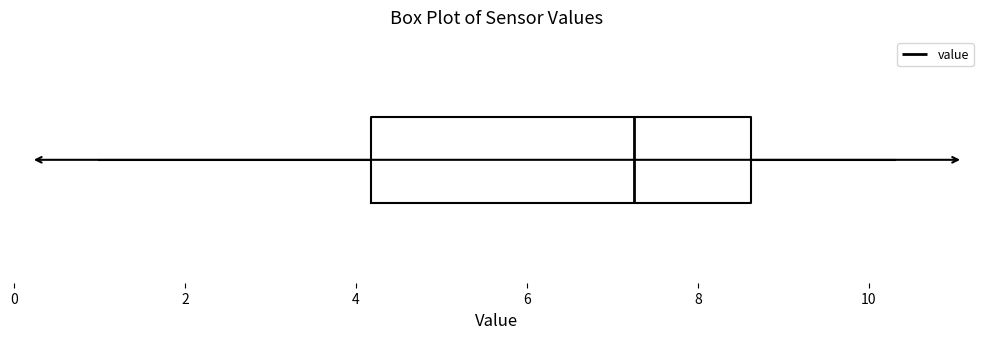

Read this box plot against the x-axis: the position of the median line, the range covered by the box, and the ends of both whiskers. The values are not printed on the chart, so give them approximately, as read against the axis.

median 7.2, box 4.2 to 8.6, whiskers 1.0 to 10.4